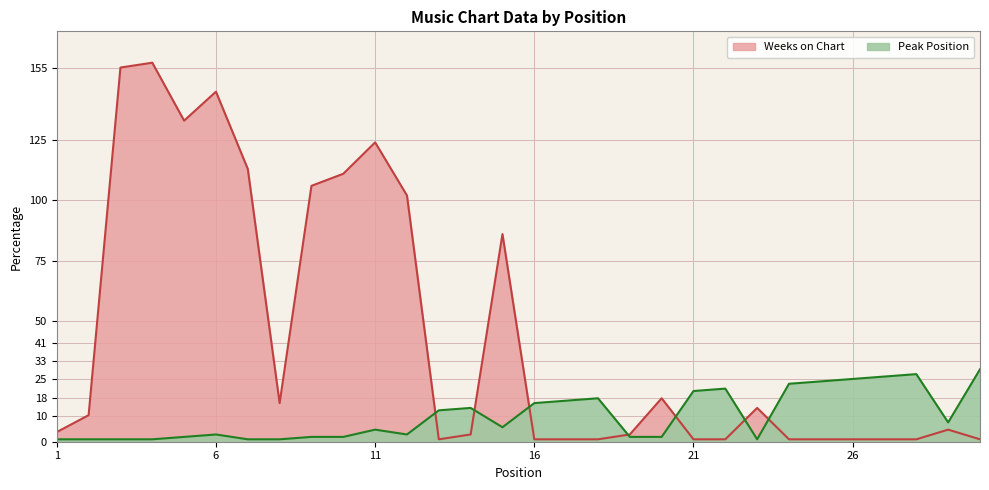

Reading left to right, transcribe all the data shown in this chart.

Peak Position: 1	1	1	1	2	3	1	1	2	2	5	3	13	14	6	16	17	18	2	2	21	22	1	24	25	26	27	28	8	30
Weeks on Chart: 4	11	155	157	133	145	113	16	106	111	124	102	1	3	86	1	1	1	3	18	1	1	14	1	1	1	1	1	5	1